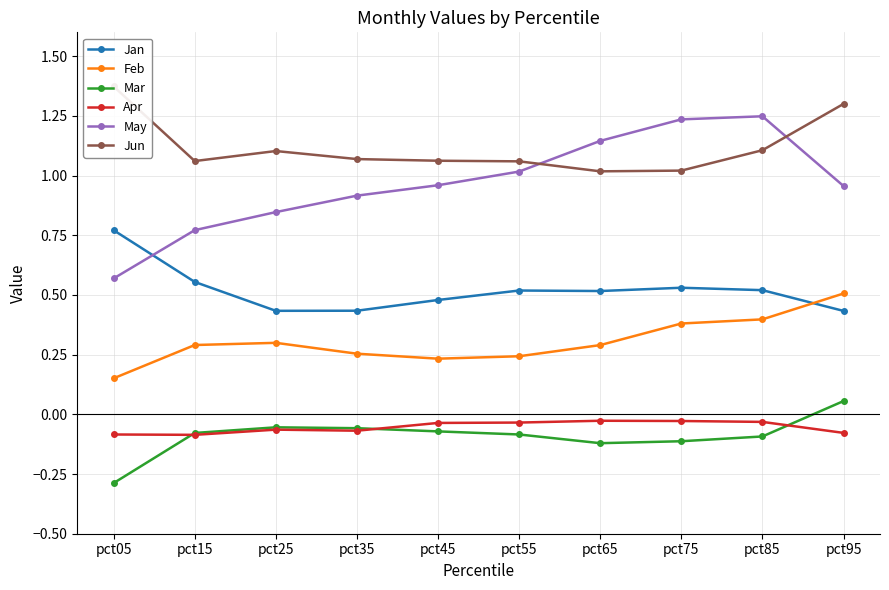

True or false: May has more than 0 interior local peaks.

True